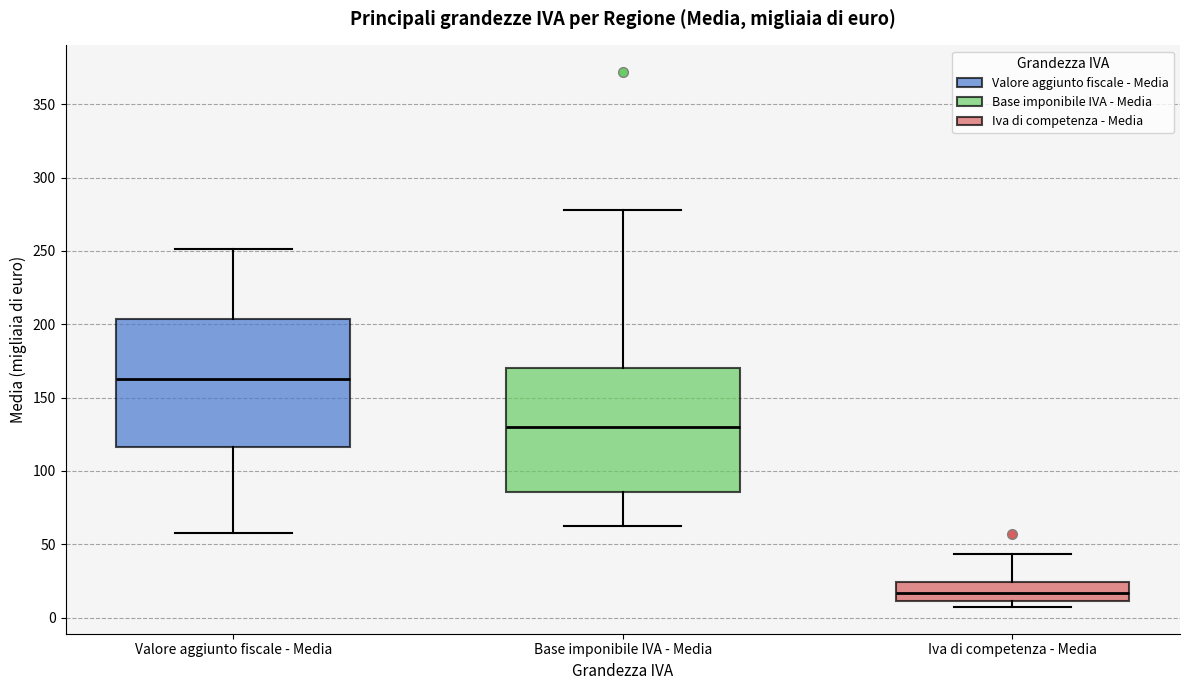

Reading left to right, read every box against the y-axis: the position of its median line, the range the box covers, and the ends of its whiskers. The values are not printed on the chart, so give them approximately, as read against the axis.

Valore aggiunto fiscale - Media: median 165, box 115 to 205, whiskers 60 to 250
Base imponibile IVA - Media: median 130, box 85 to 170, whiskers 65 to 280
Iva di competenza - Media: median 15, box 10 to 25, whiskers 5 to 45